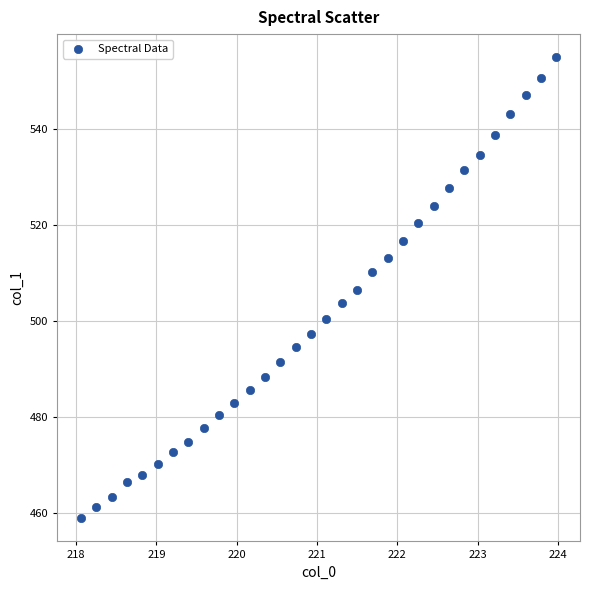

What is the range of X values (max minus min)?

5.9